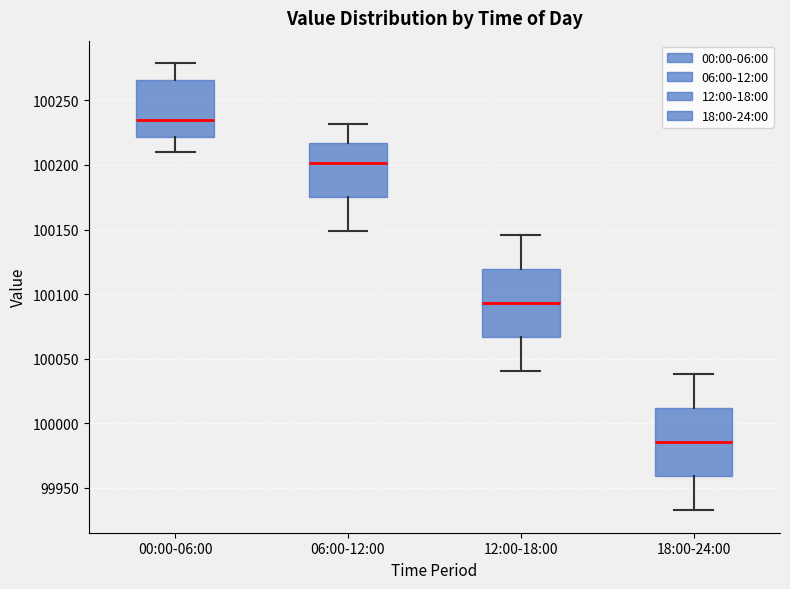

Reading left to right, transcribe this box plot: for each box, give where its median line is, the range the box spans, and where its two whiskers end, as read against the y-axis. The values are not printed on the chart, so give them approximately, as read against the axis.

00:00-06:00: median 100235, box 100220 to 100265, whiskers 100210 to 100280
06:00-12:00: median 100200, box 100175 to 100215, whiskers 100150 to 100230
12:00-18:00: median 100095, box 100065 to 100120, whiskers 100040 to 100145
18:00-24:00: median 99985, box 99960 to 100010, whiskers 99935 to 100040